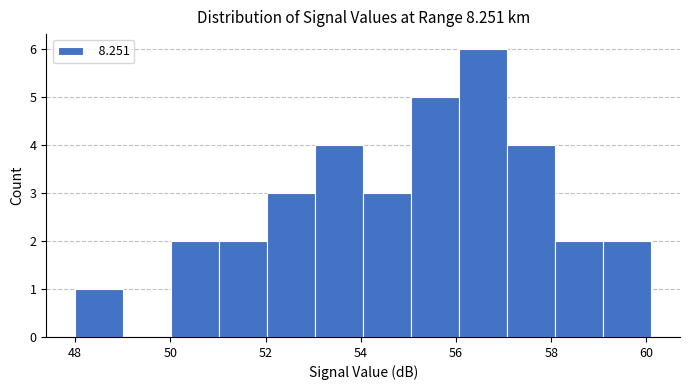

Reading left to right, list every bar in this chart as the range it spans on the x-axis followed by its height. Neither the bar edges nor the heights are printed on the chart, so give them approximately, as read against the axes.

48.0 to 49.0: 1
49.0 to 50.0: 0
50.0 to 51.0: 2
51.0 to 52.0: 2
52.0 to 53.0: 3
53.0 to 54.0: 4
54.0 to 55.0: 3
55.0 to 56.0: 5
56.0 to 57.0: 6
57.0 to 58.0: 4
58.0 to 59.0: 2
59.0 to 60.2: 2